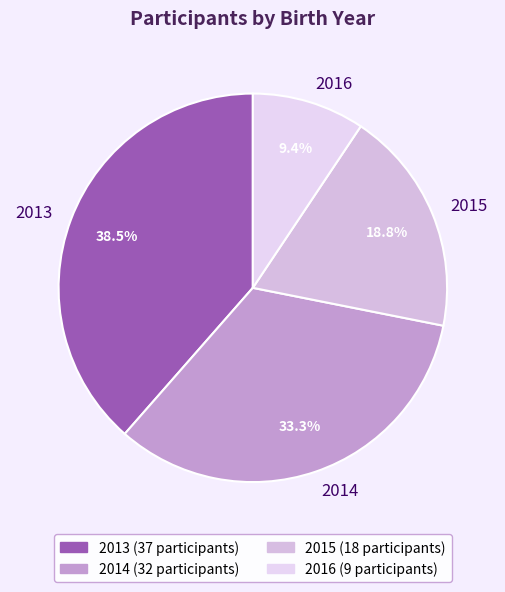

To the nearest percent, what percentage of the pie is 2014?

33%